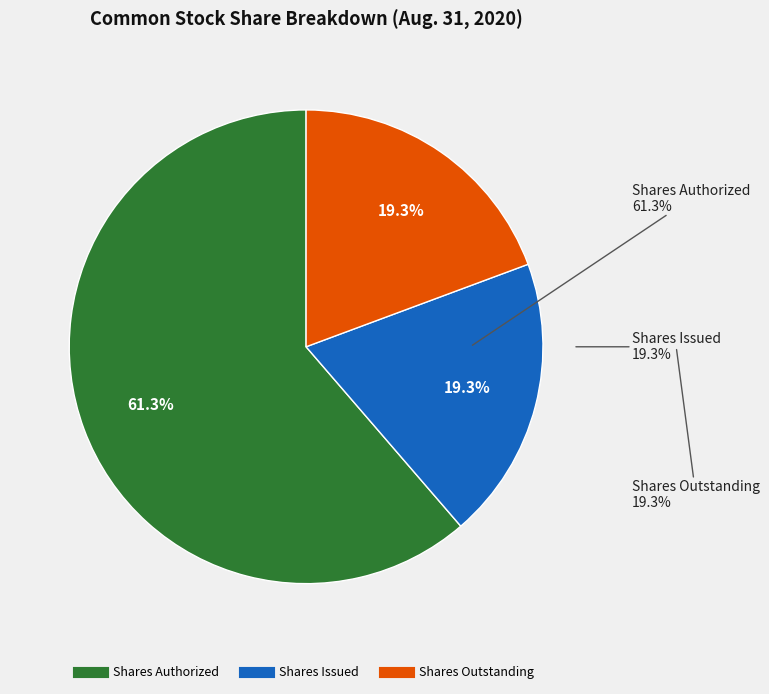

Does any single category account for the majority?

Yes